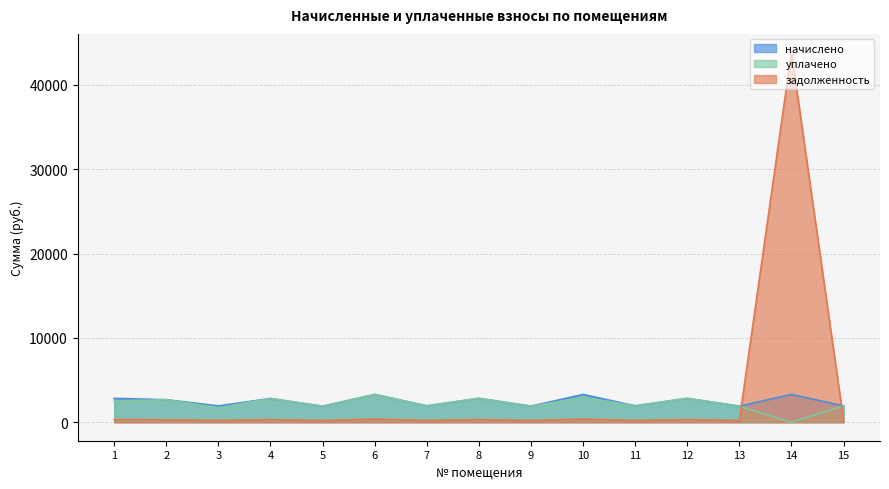

Which series has the largest range (max minus min)?

задолженность